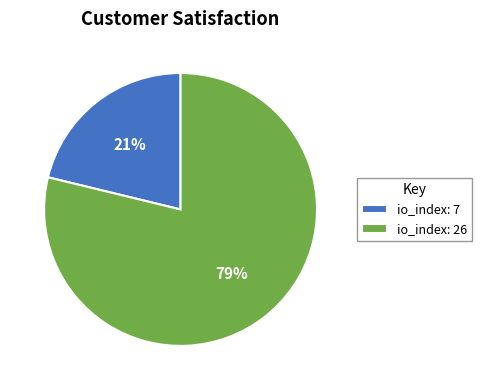

Which category has the smallest portion of the pie?

io_index: 7